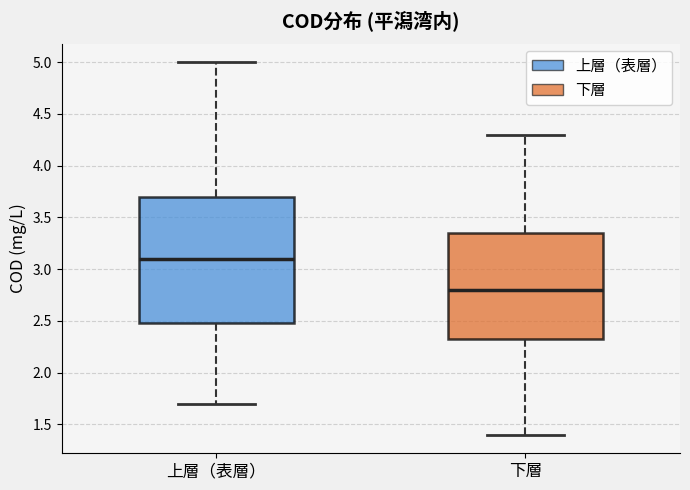

Comparing the boxes themselves (not the whiskers), which one is the tallest?

上層（表層）